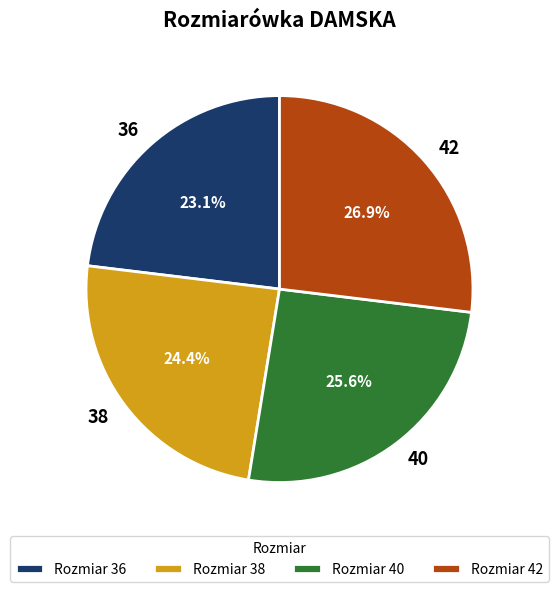

What percentage is the 38 slice, to the nearest percent?

24%